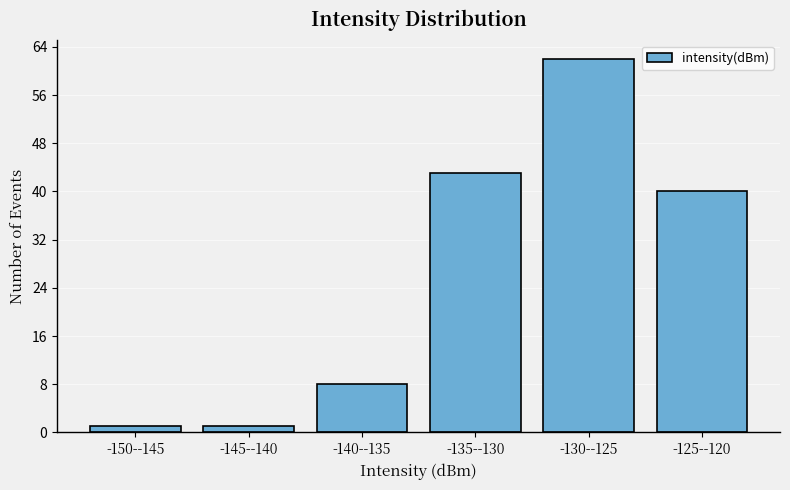

Reading right to left, transcribe all the data shown in this chart.

-125--120=40	-130--125=62	-135--130=43	-140--135=8	-145--140=1	-150--145=1